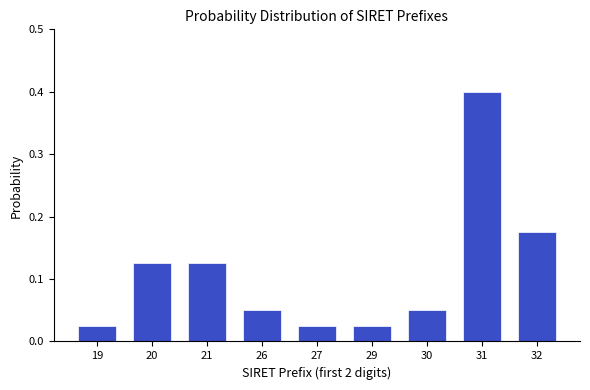

What is the sum of the values at 32 and 21?

0.3